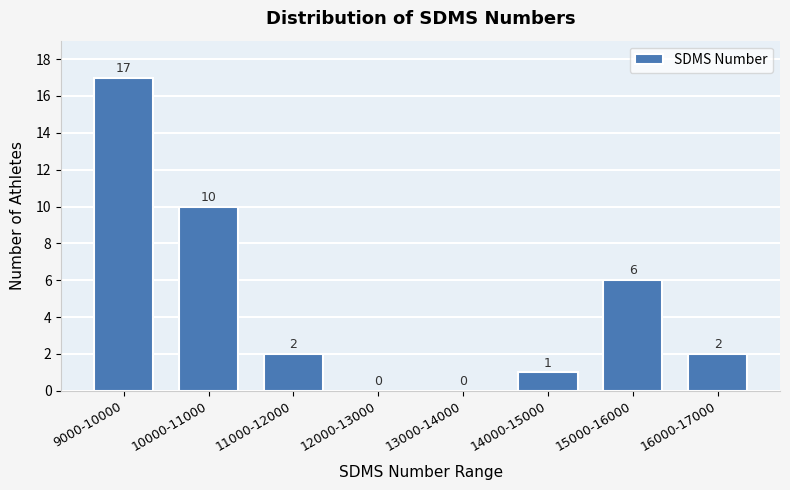

Reading right to left, what are all the values shown in this chart?

16000-17000=2	15000-16000=6	14000-15000=1	13000-14000=0	12000-13000=0	11000-12000=2	10000-11000=10	9000-10000=17